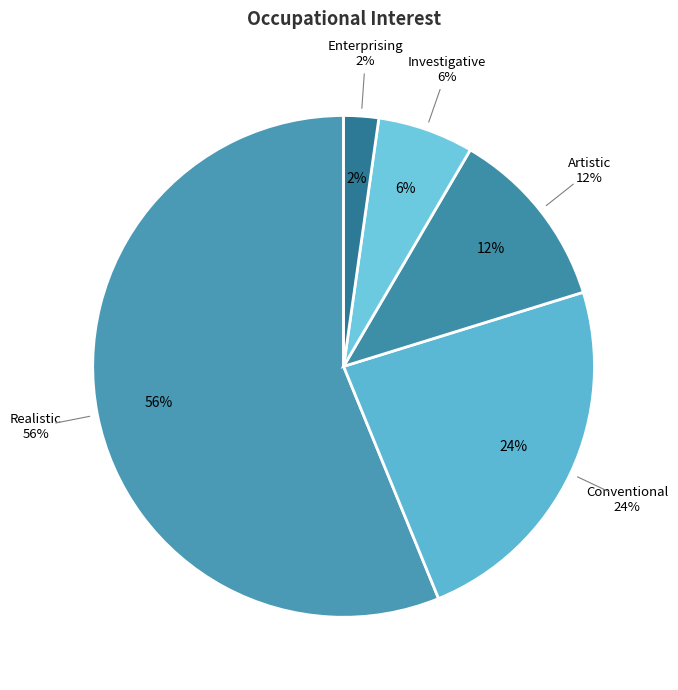

Which category has the biggest portion of the pie?

Realistic